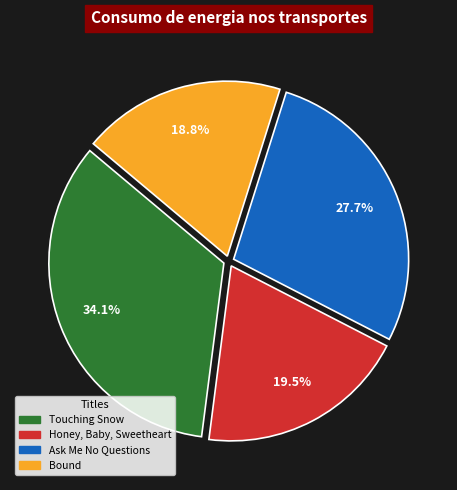

What is the total percentage of Touching Snow and Bound?

52.8%